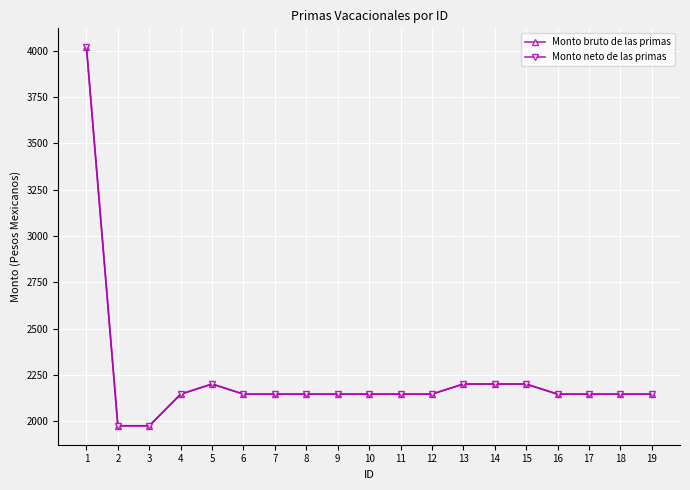

Reading left to right, what are all the values shown in this chart?

Monto bruto de las primas: 4019.4	1975.3	1975.3	2146.2	2200.8	2146.2	2146.2	2146.2	2146.2	2146.2	2146.2	2146.2	2200.8	2200.8	2200.8	2146.2	2146.2	2146.2	2146.2
Monto neto de las primas: 4019.4	1975.3	1975.3	2146.2	2200.8	2146.2	2146.2	2146.2	2146.2	2146.2	2146.2	2146.2	2200.8	2200.8	2200.8	2146.2	2146.2	2146.2	2146.2